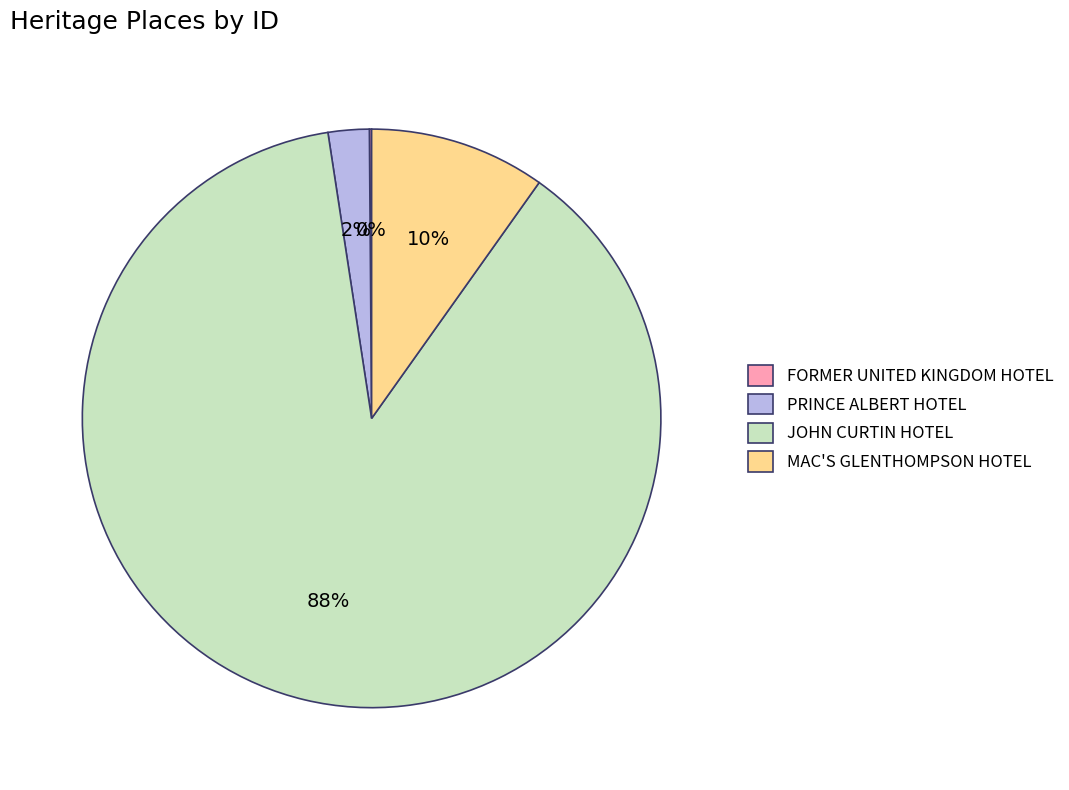

Which slice is the largest?

JOHN CURTIN HOTEL